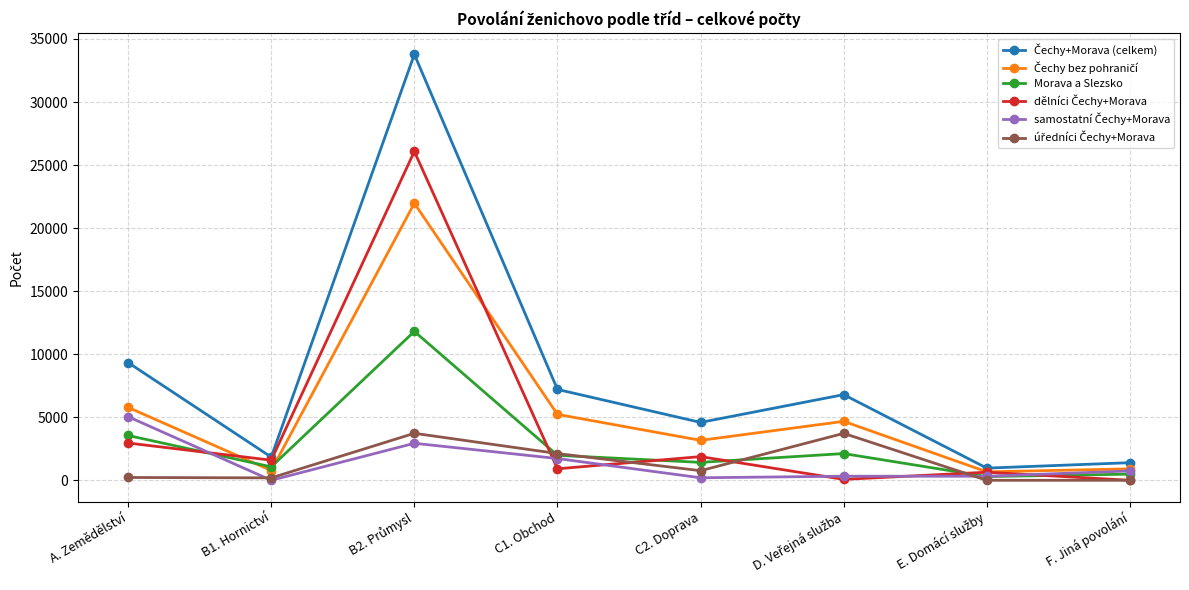

What is the greatest value displayed?

33780